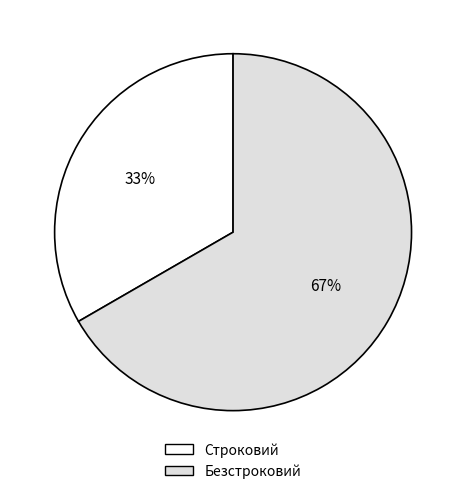

Does Безстроковий account for over 50% of the chart?

Yes